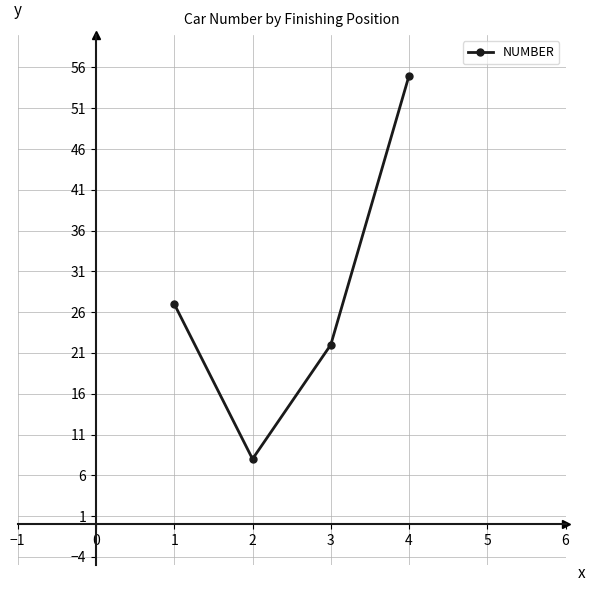

Rank the categories by value from highest to lowest.

4, 1, 3, 2